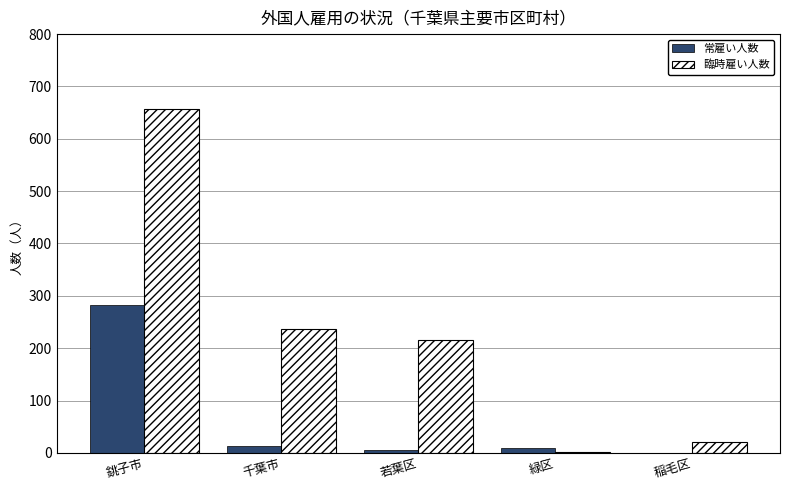

The value of 臨時雇い人数 at 千葉市 is 236. True or false?

True